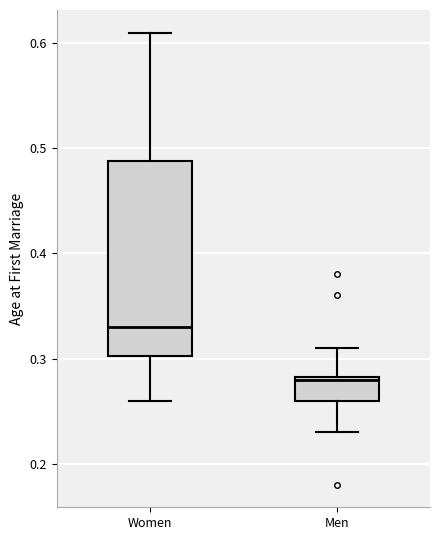

Which box's median line is the lowest?

Men